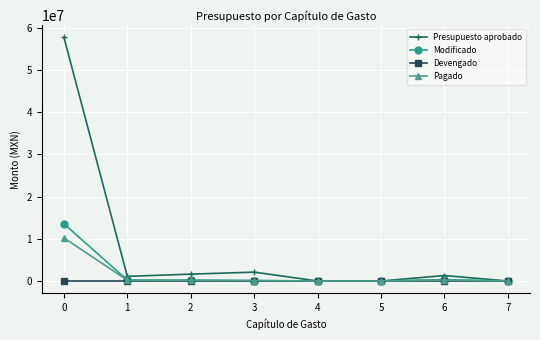

List the series in order of their peak value, lowest first.

Devengado, Pagado, Modificado, Presupuesto aprobado